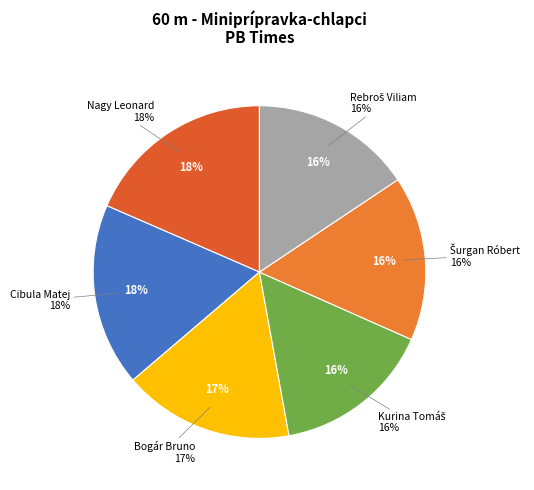

Is there a majority slice in this chart?

No